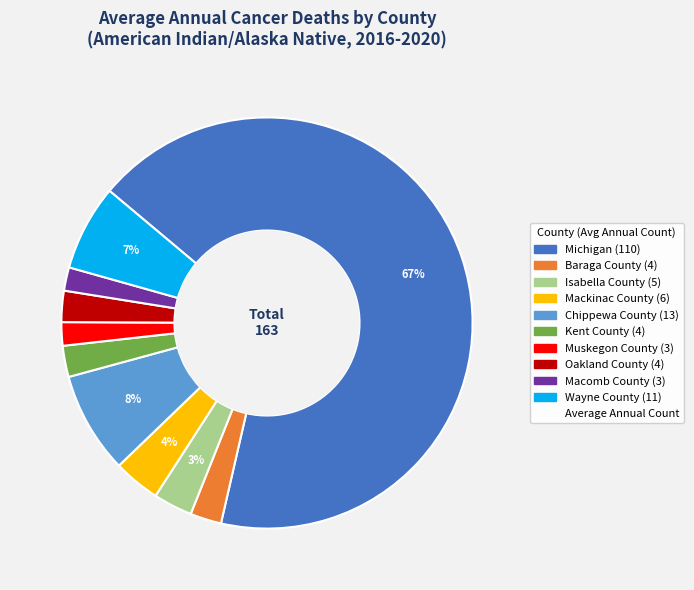

To the nearest percent, what is the difference between the largest and smallest slice percentages?

66%